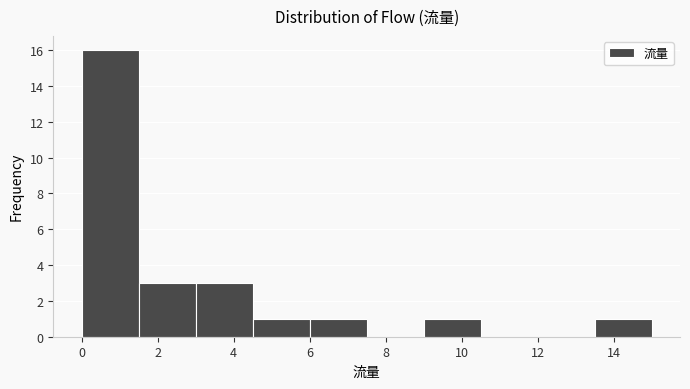

Over which range of the x-axis is the bar tallest?

0.0 to 1.5